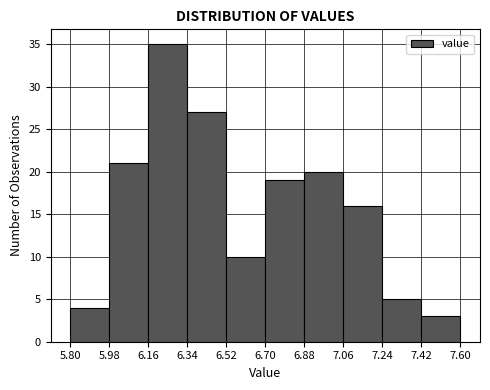

Over which range of the x-axis is the bar tallest?

6.16 to 6.34